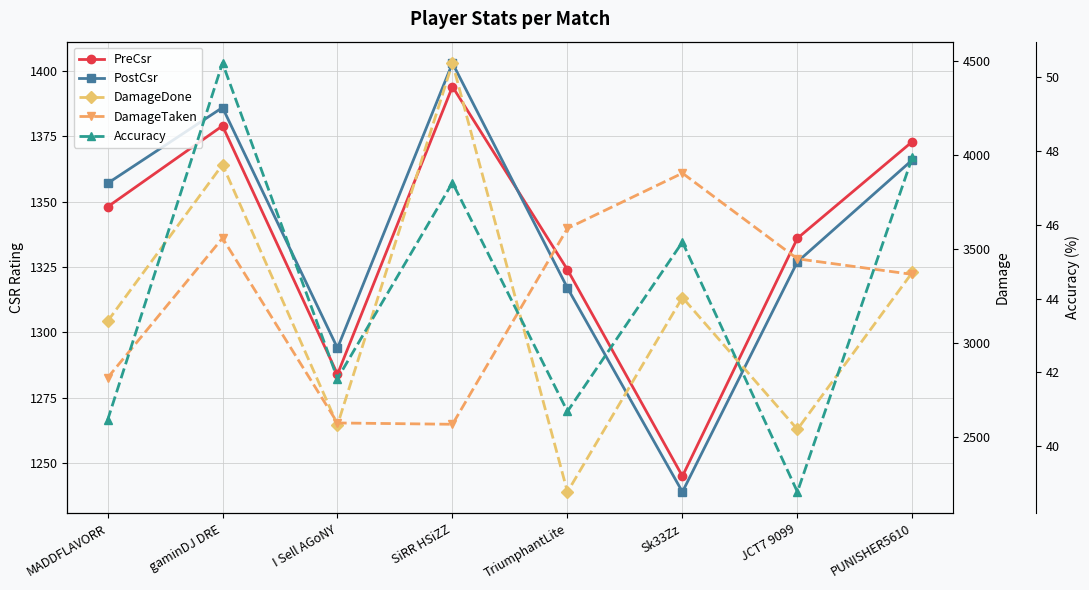

At which category does the chart reach its peak across all series?

SiRR HSiZZ